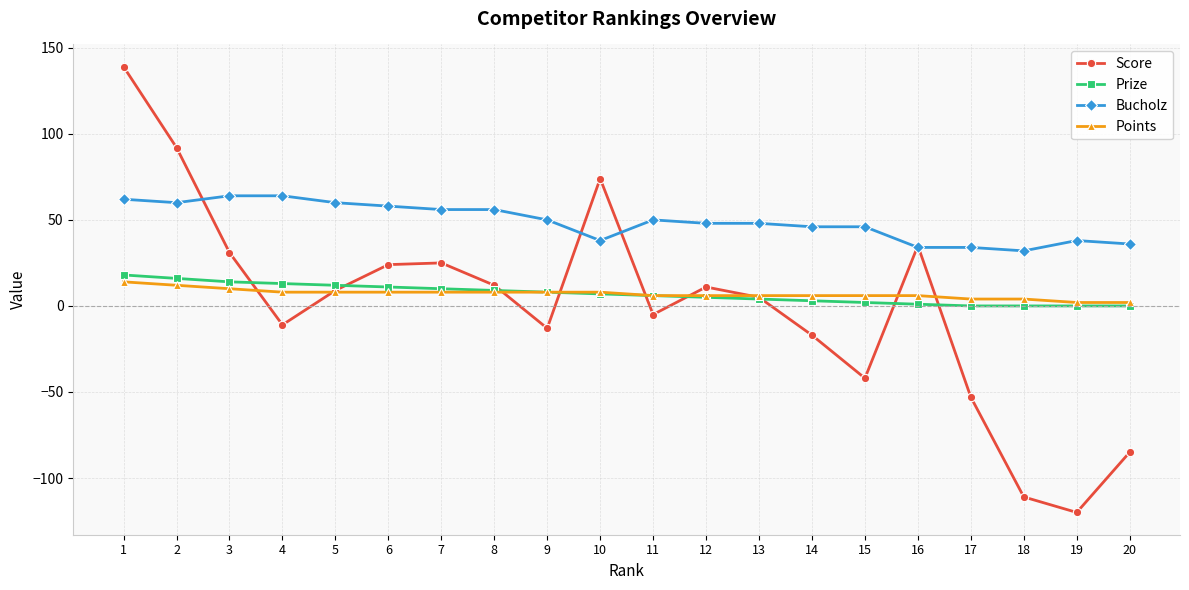

At 6, list the series in order from smallest to largest.

Points, Prize, Score, Bucholz